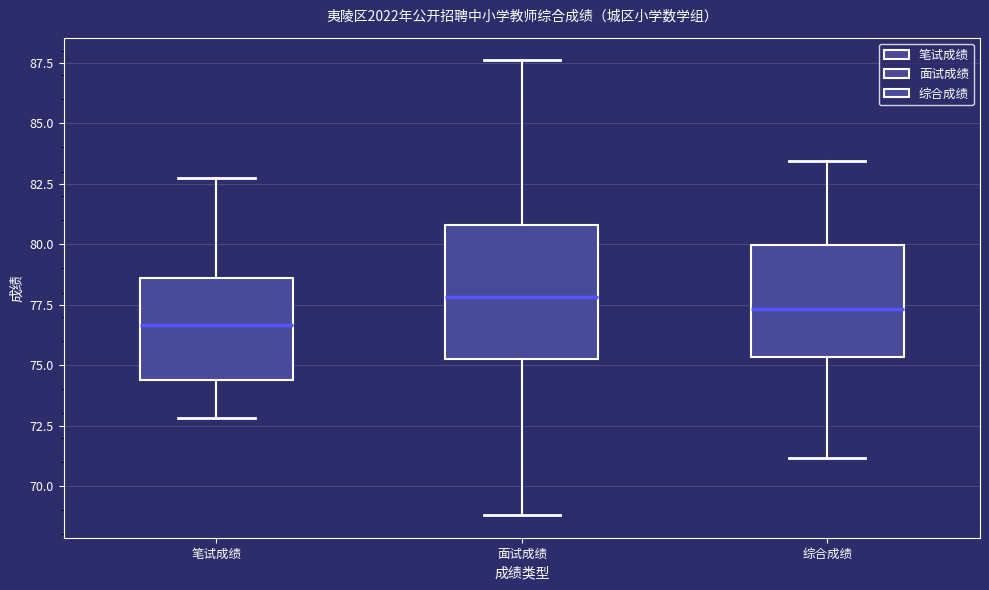

Where is the lower edge of the box for 综合成绩 on the y-axis? The values are not printed on the chart, so give them approximately, as read against the axis.

75.5